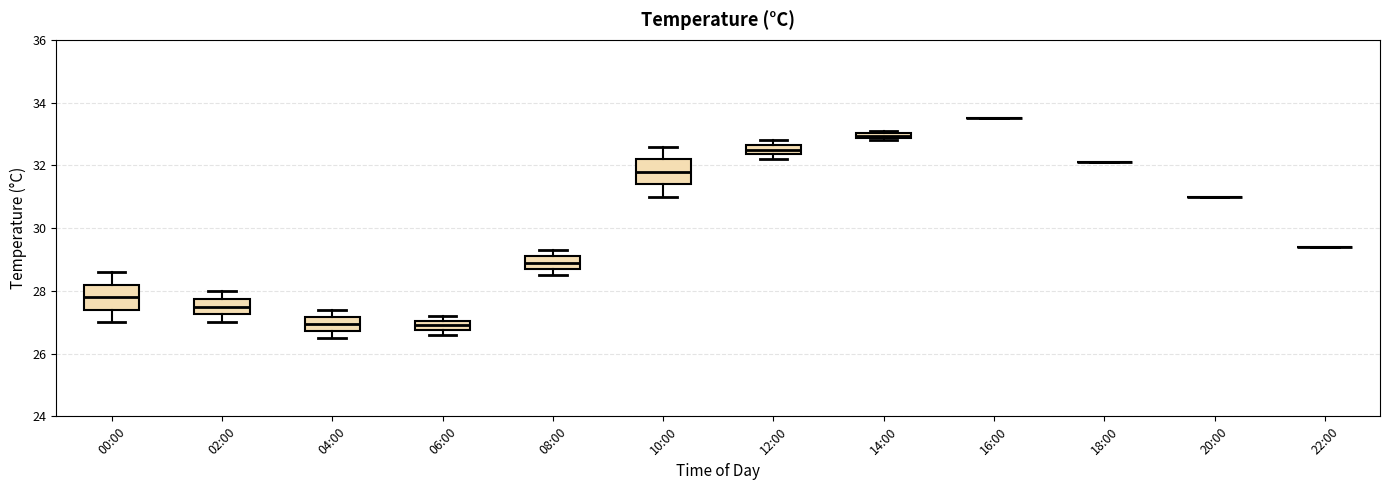

Where does the lower whisker of the box for 04:00 end on the y-axis? The values are not printed on the chart, so give them approximately, as read against the axis.

26.6